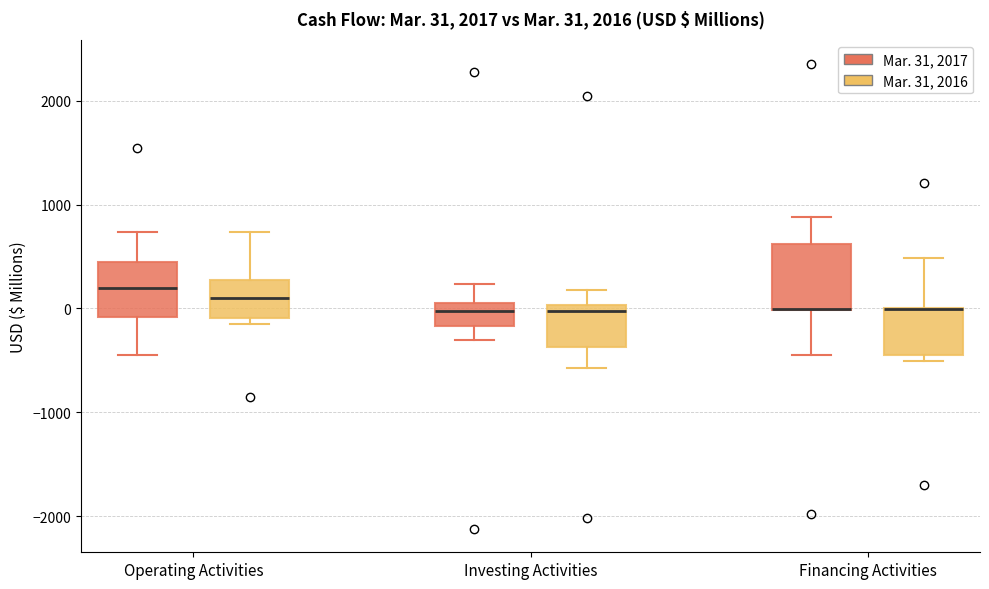

Which box is the tallest, from its lower edge to its upper edge?

Financing Activities (Mar. 31, 2017)